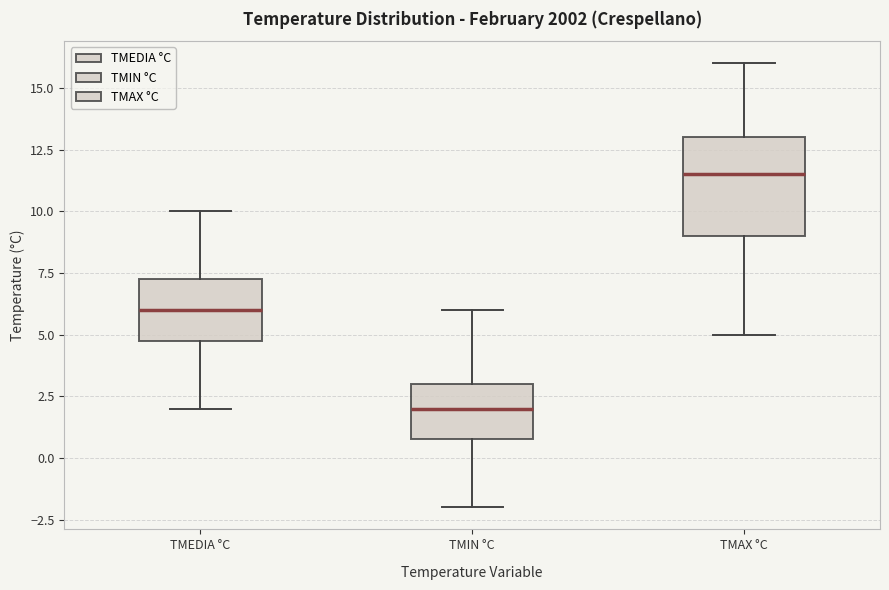

Which box's median line is the highest?

TMAX °C